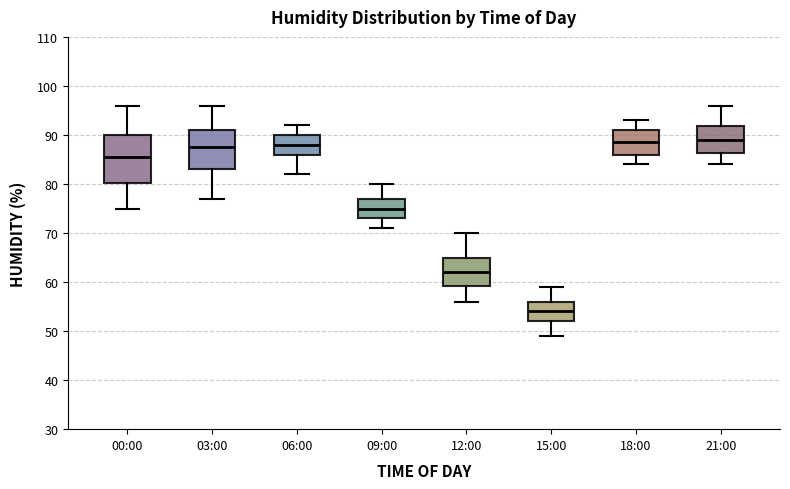

Reading left to right, read every box against the y-axis: the position of its median line, the range the box covers, and the ends of its whiskers. The values are not printed on the chart, so give them approximately, as read against the axis.

00:00: median 86, box 80 to 90, whiskers 75 to 96
03:00: median 88, box 83 to 91, whiskers 77 to 96
06:00: median 88, box 86 to 90, whiskers 82 to 92
09:00: median 75, box 73 to 77, whiskers 71 to 80
12:00: median 62, box 59 to 65, whiskers 56 to 70
15:00: median 54, box 52 to 56, whiskers 49 to 59
18:00: median 89, box 86 to 91, whiskers 84 to 93
21:00: median 89, box 86 to 92, whiskers 84 to 96